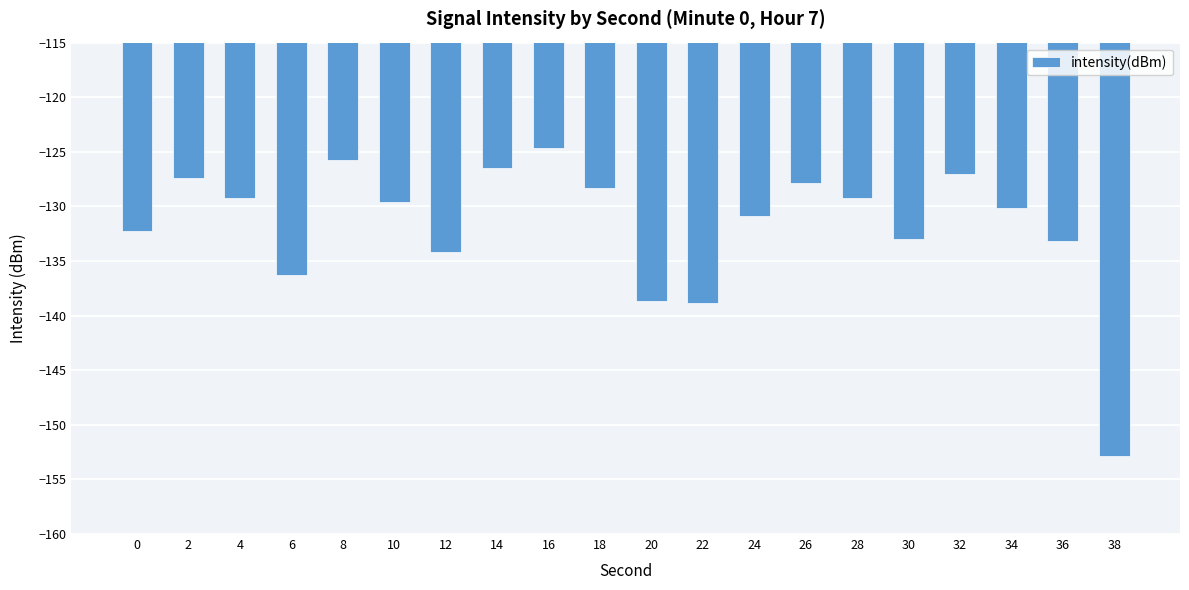

What is the smallest value displayed?

-152.9